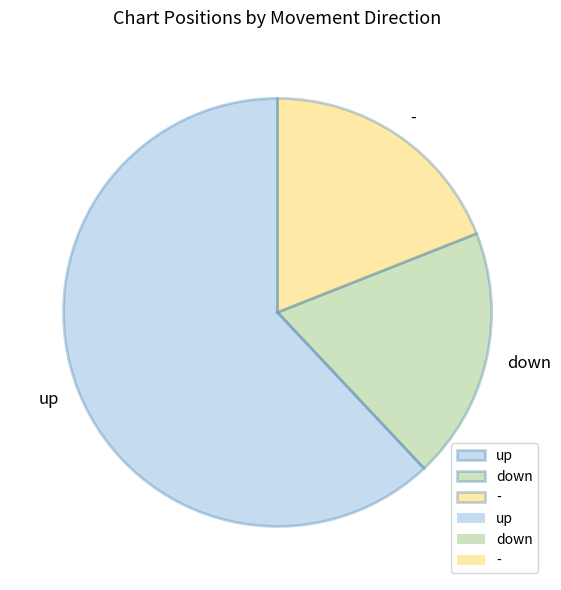

What is the largest slice in the pie chart?

up